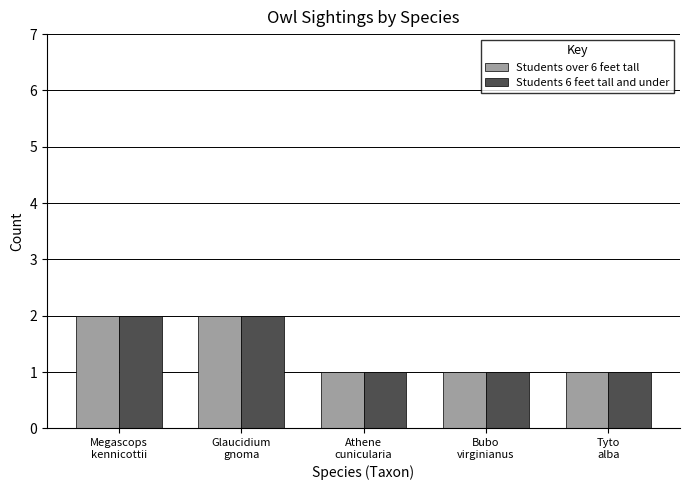

What is the sum of all Students over 6 feet tall values?

7